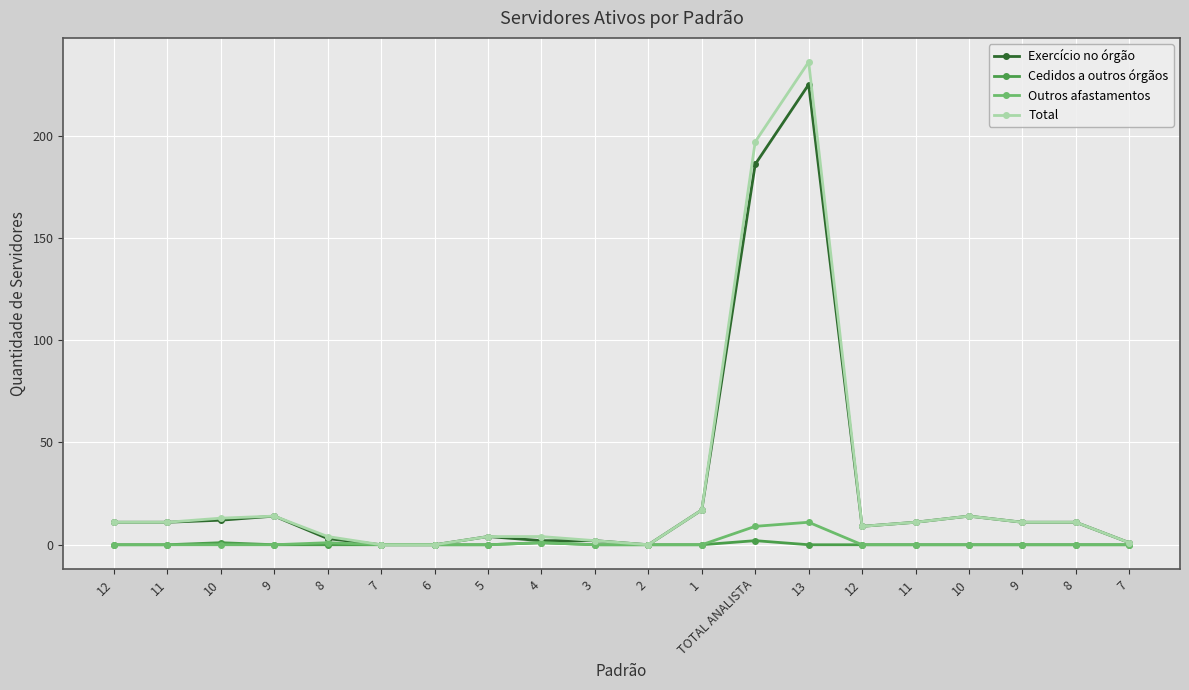

Rank the series at 2 from lowest to highest value.

Exercício no órgão, Cedidos a outros órgãos, Outros afastamentos, Total